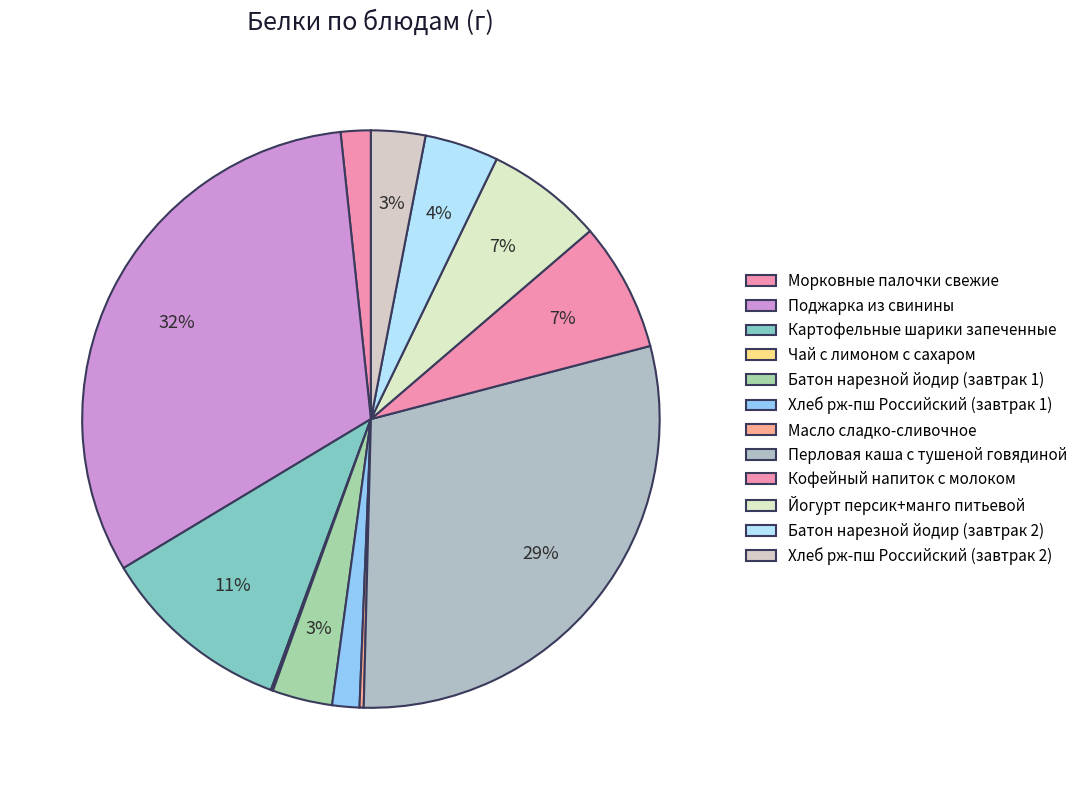

What percentage is NOT represented by Перловая каша с тушеной говядиной?

70.5%